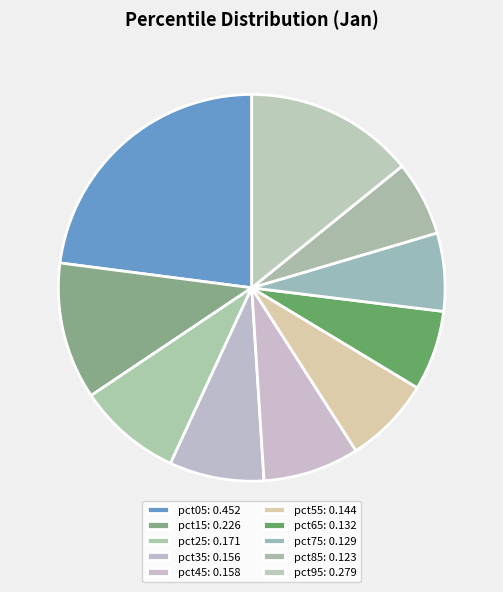

Between pct95 and pct75, which is larger?

pct95